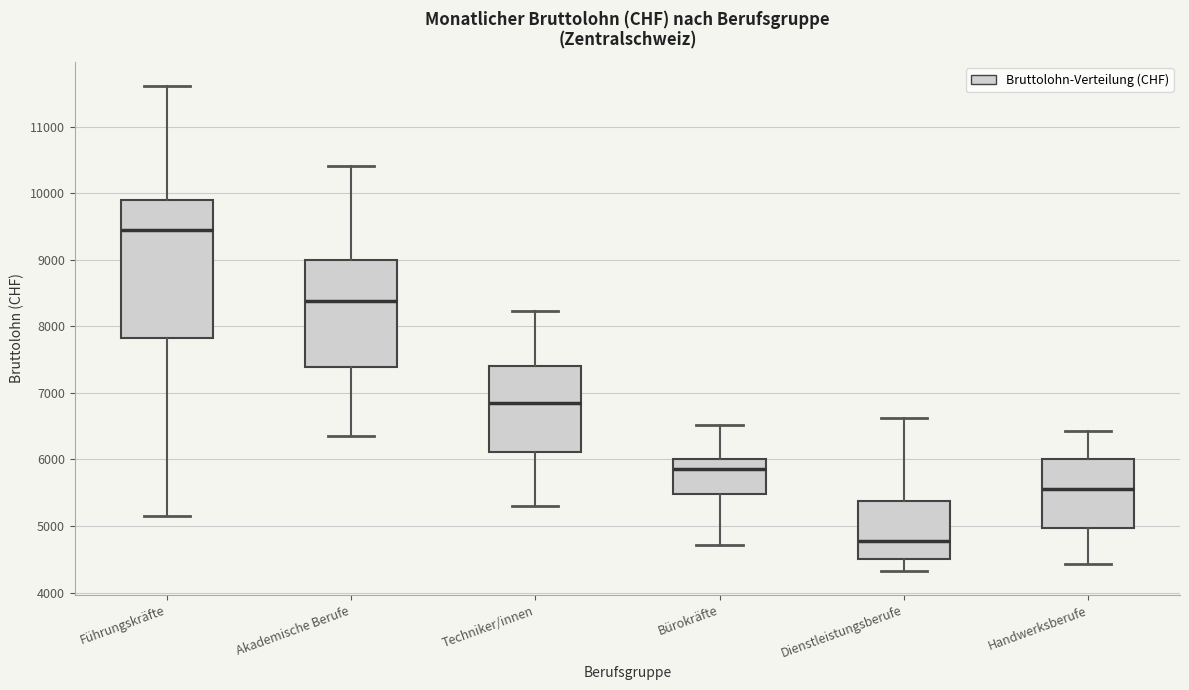

Which box has the highest median line?

Führungskräfte